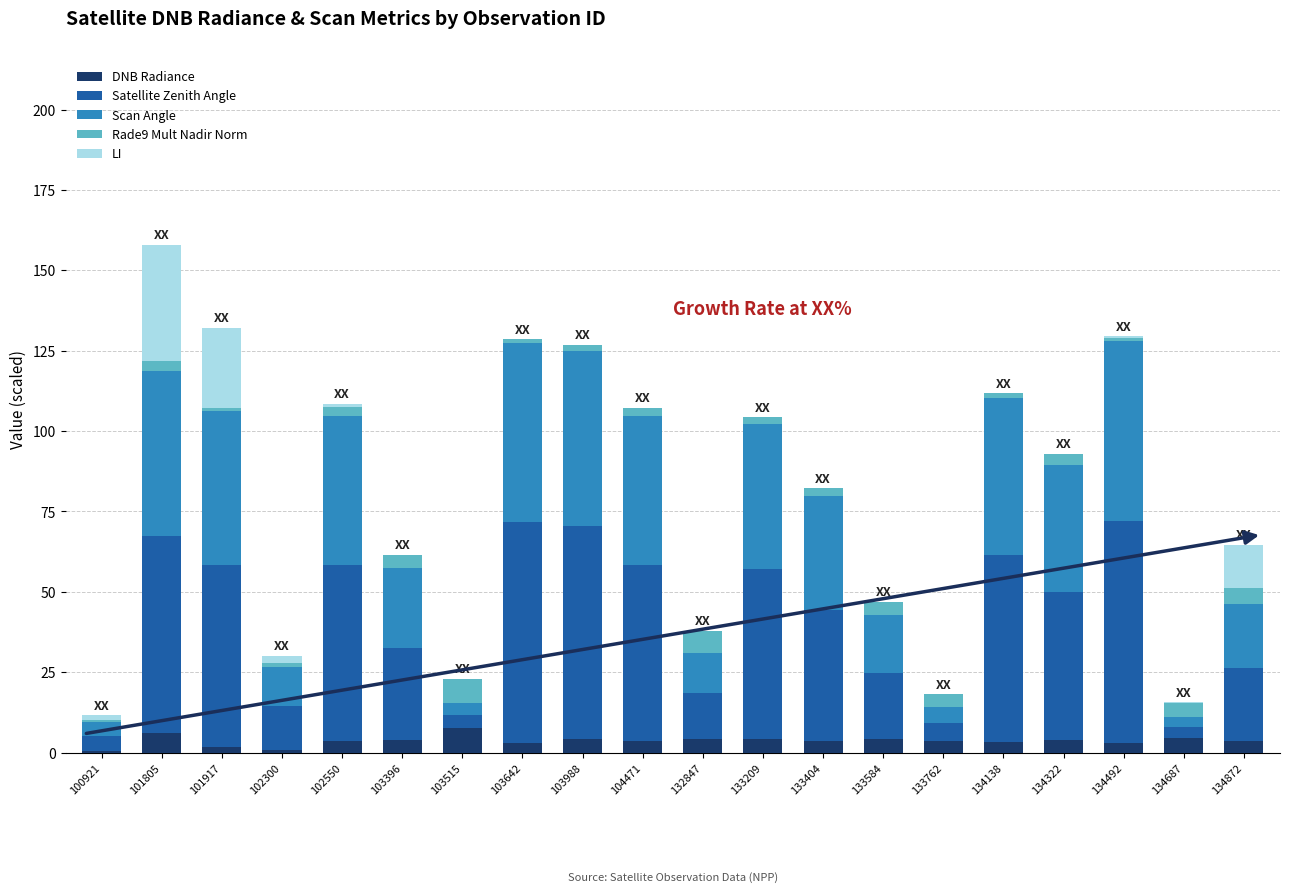

At which category is the sum across all series the highest?

101805